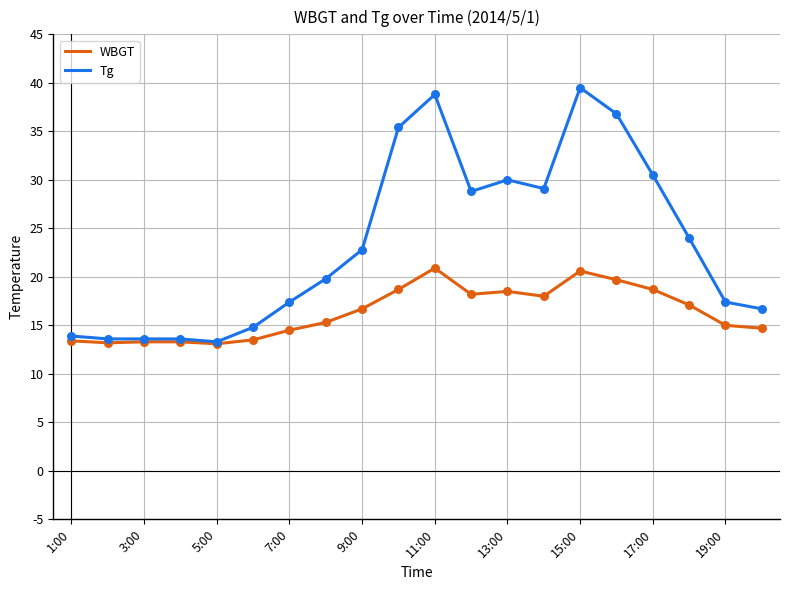

Which series has the largest total across all categories?

Tg